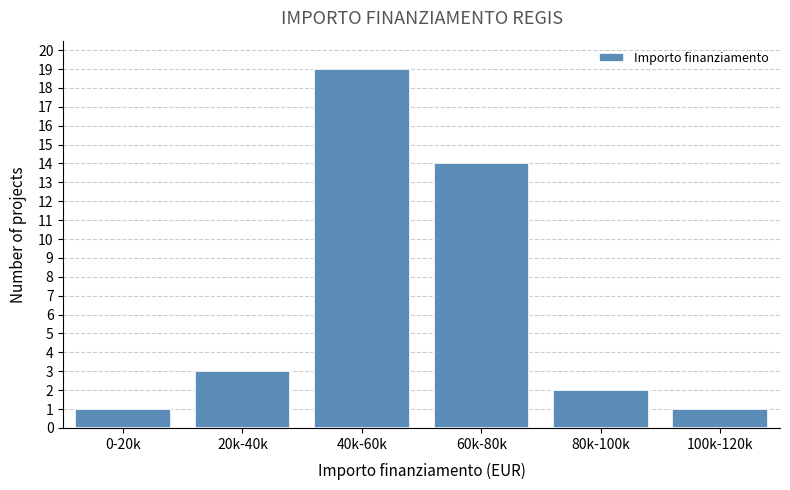

Reading right to left, extract all data points from this chart.

100k-120k=1	80k-100k=2	60k-80k=14	40k-60k=19	20k-40k=3	0-20k=1